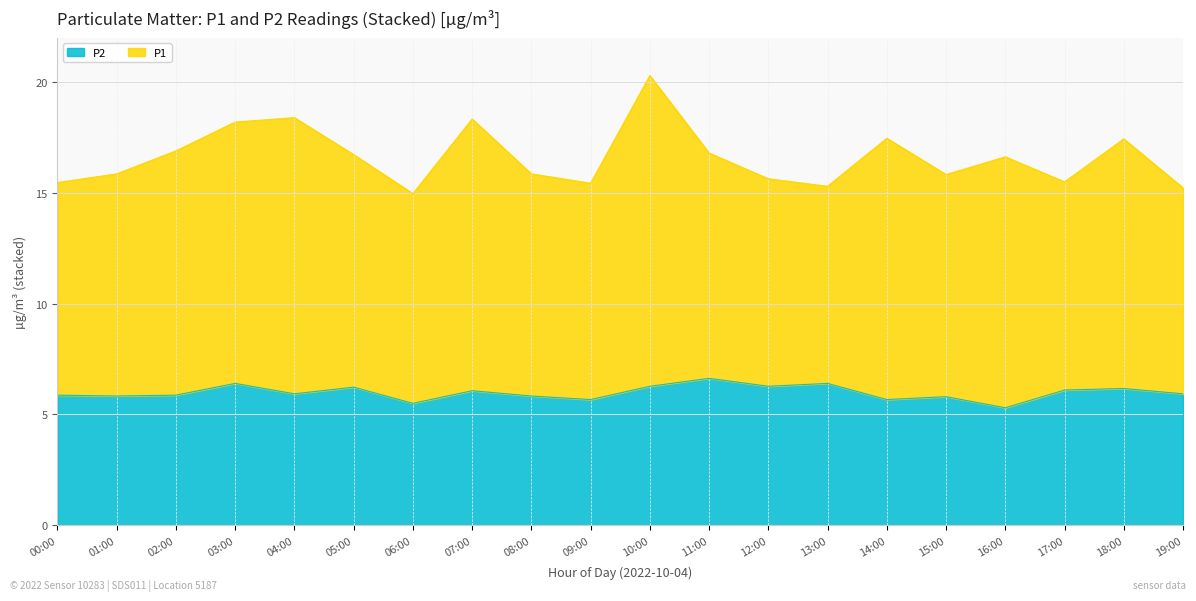

What is the label of the 9th point from the right?

11:00